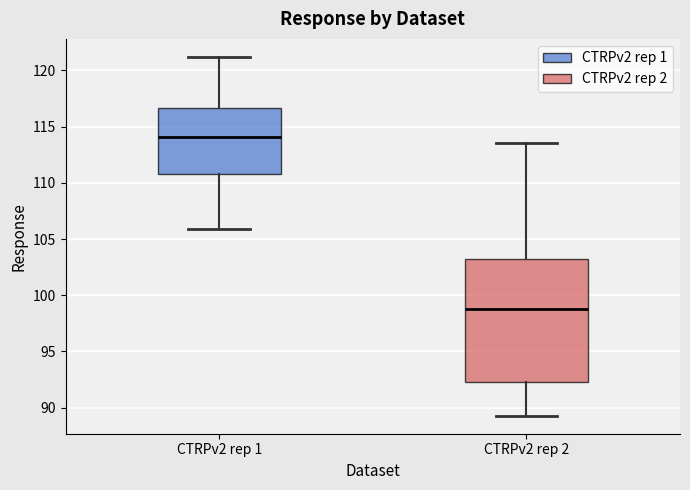

Reading left to right, read every box against the y-axis: the position of its median line, the range the box covers, and the ends of its whiskers. The values are not printed on the chart, so give them approximately, as read against the axis.

CTRPv2 rep 1: median 114.0, box 111.0 to 116.5, whiskers 106.0 to 121.0
CTRPv2 rep 2: median 98.5, box 92.5 to 103.0, whiskers 89.5 to 113.5